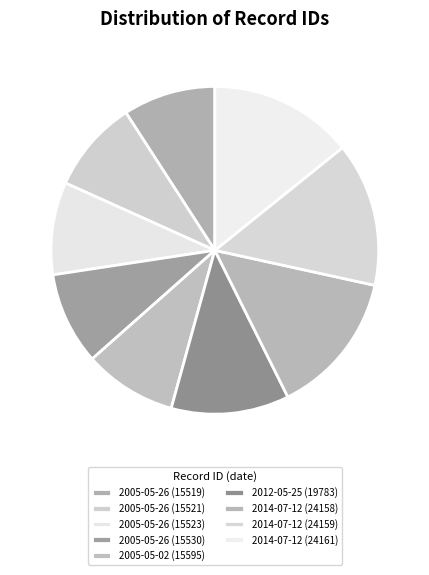

How many segments does this pie chart have?

9